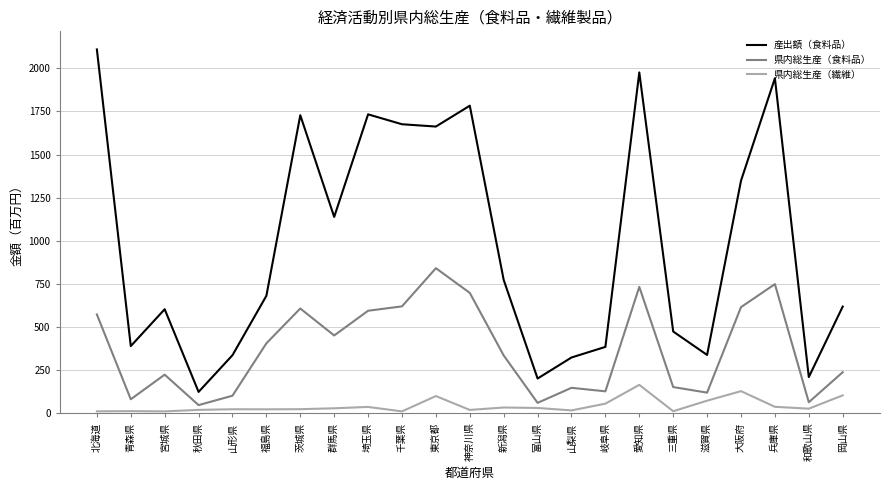

List the series in order of their overall mean, lowest first.

県内総生産（繊維）, 県内総生産（食料品）, 産出額（食料品）